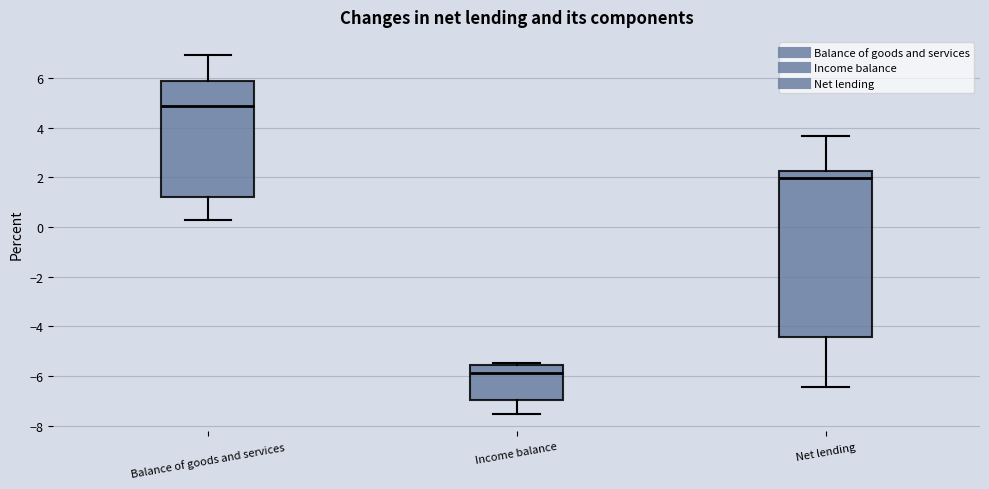

Where is the lower edge of the box for Income balance on the y-axis? The values are not printed on the chart, so give them approximately, as read against the axis.

-7.0